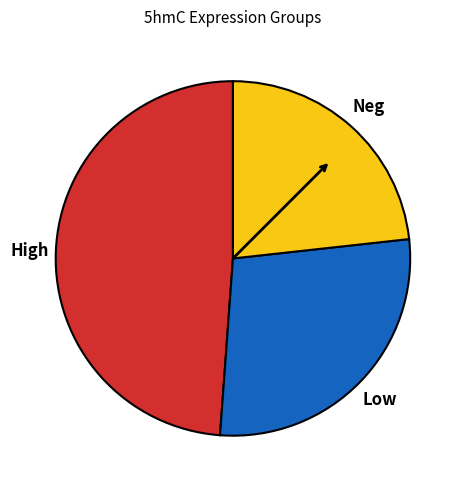

Is there a majority slice in this chart?

No